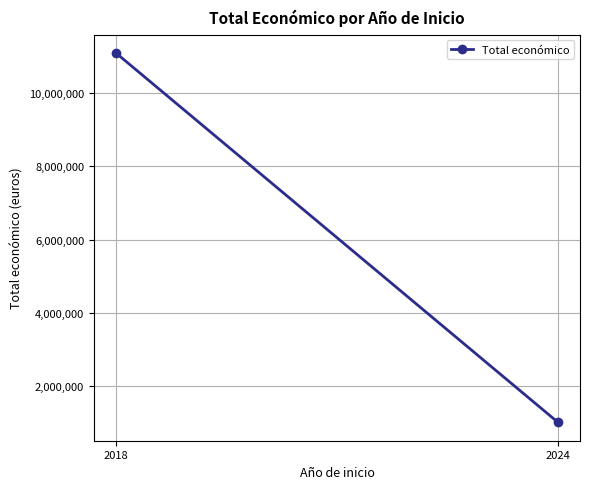

List the labels in order of value, smallest first.

2024, 2018